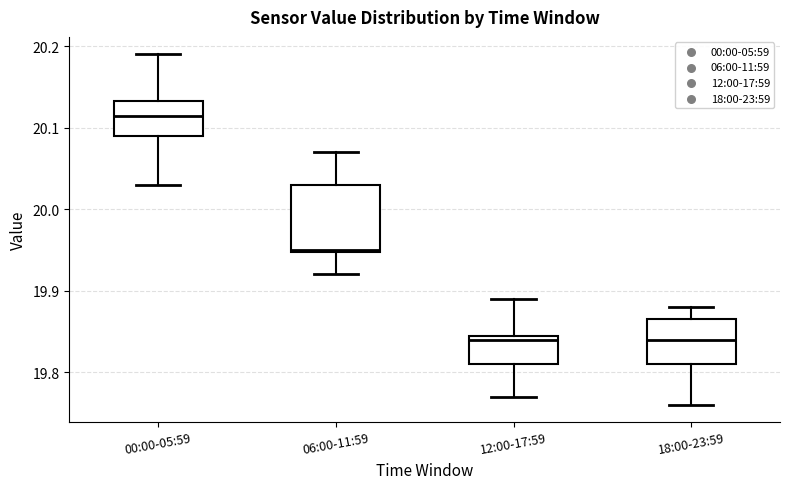

Reading left to right, transcribe this box plot: for each box, give where its median line is, the range the box spans, and where its two whiskers end, as read against the y-axis. The values are not printed on the chart, so give them approximately, as read against the axis.

00:00-05:59: median 20.12, box 20.09 to 20.13, whiskers 20.03 to 20.19
06:00-11:59: median 19.95, box 19.95 to 20.03, whiskers 19.92 to 20.07
12:00-17:59: median 19.84, box 19.81 to 19.85, whiskers 19.77 to 19.89
18:00-23:59: median 19.84, box 19.81 to 19.87, whiskers 19.76 to 19.88